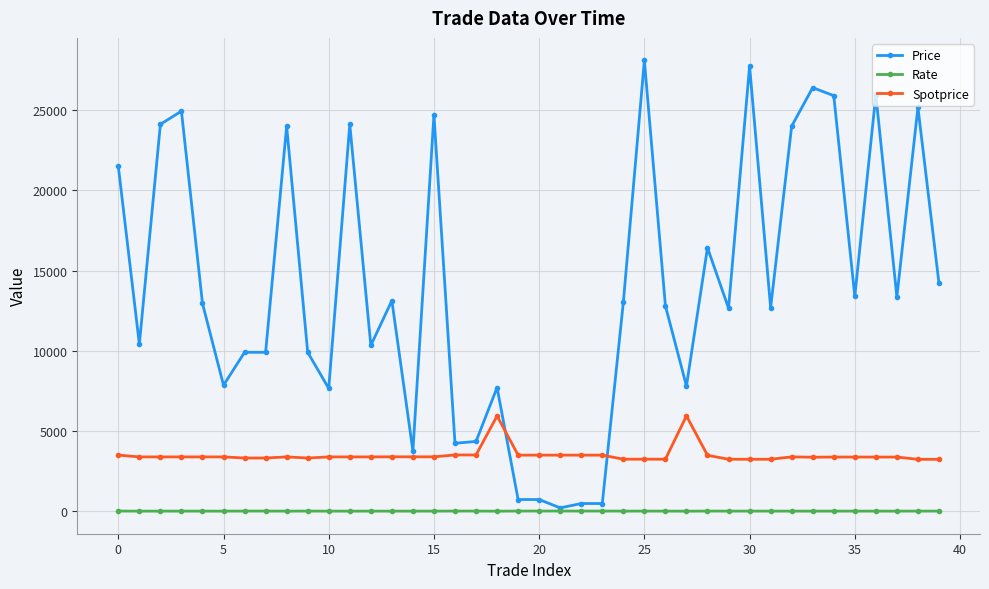

True or false: Rate and Spotprice intersect in this chart.

False